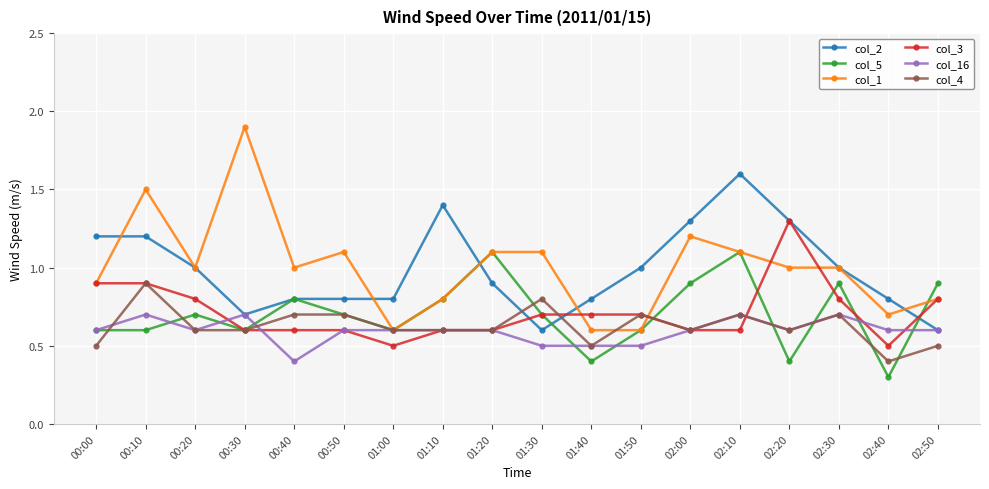

What is the difference between the maximum and minimum values in the col_16 series?

0.3